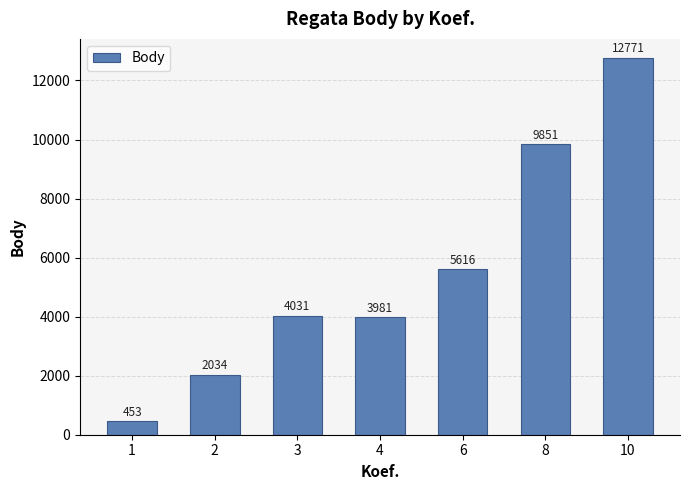

Does the chart contain stacked bars?

No